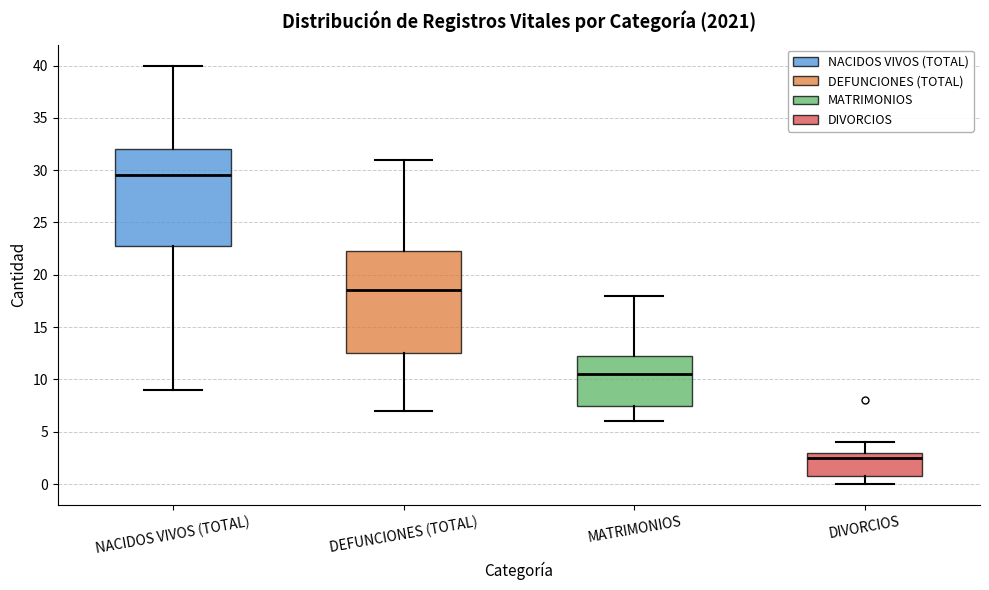

Reading left to right, transcribe this box plot: for each box, give where its median line is, the range the box spans, and where its two whiskers end, as read against the y-axis. The values are not printed on the chart, so give them approximately, as read against the axis.

NACIDOS VIVOS (TOTAL): median 29.5, box 23.0 to 32.0, whiskers 9.0 to 40.0
DEFUNCIONES (TOTAL): median 18.5, box 12.5 to 22.5, whiskers 7.0 to 31.0
MATRIMONIOS: median 10.5, box 7.5 to 12.5, whiskers 6.0 to 18.0
DIVORCIOS: median 2.5, box 1.0 to 3.0, whiskers 0.0 to 4.0